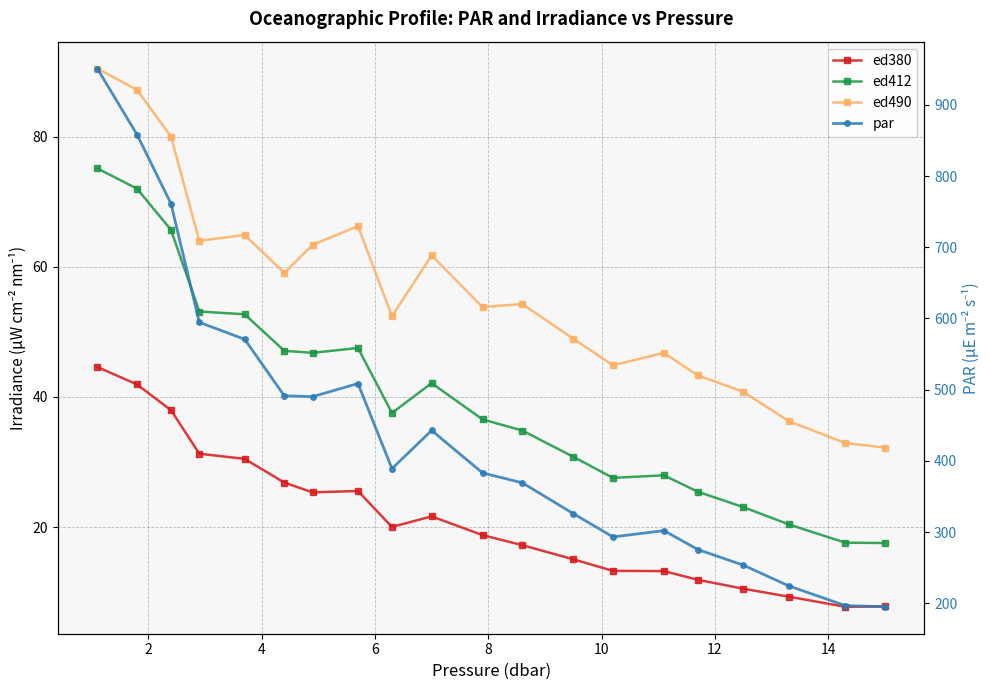

How many values in the ed490 series are below 54?

10